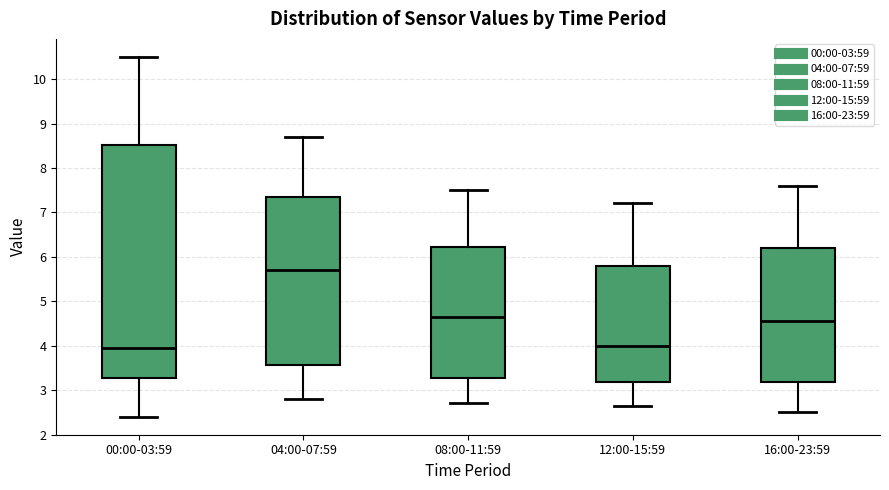

Reading left to right, read every box against the y-axis: the position of its median line, the range the box covers, and the ends of its whiskers. The values are not printed on the chart, so give them approximately, as read against the axis.

00:00-03:59: median 4.0, box 3.3 to 8.5, whiskers 2.4 to 10.5
04:00-07:59: median 5.7, box 3.6 to 7.4, whiskers 2.8 to 8.7
08:00-11:59: median 4.7, box 3.3 to 6.2, whiskers 2.7 to 7.5
12:00-15:59: median 4.0, box 3.2 to 5.8, whiskers 2.7 to 7.2
16:00-23:59: median 4.6, box 3.2 to 6.2, whiskers 2.5 to 7.6